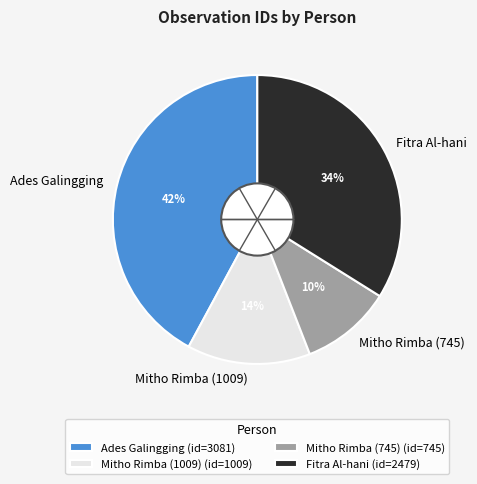

What percentage is the Fitra Al-hani slice, to the nearest percent?

34%